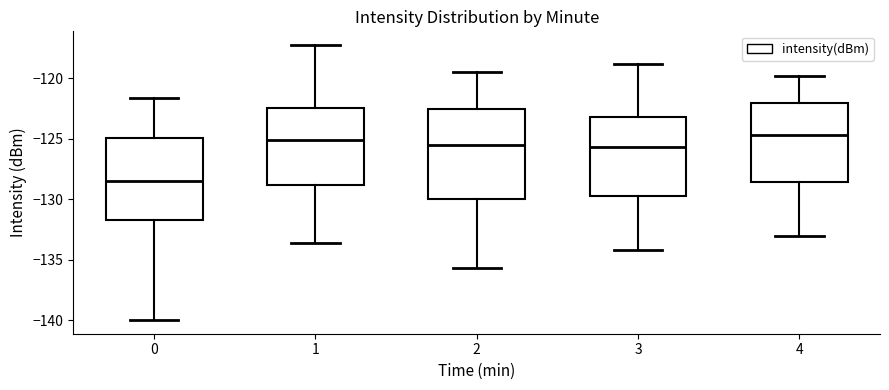

Reading left to right, read every box against the y-axis: the position of its median line, the range the box covers, and the ends of its whiskers. The values are not printed on the chart, so give them approximately, as read against the axis.

0: median -128.5, box -131.5 to -125.0, whiskers -140.0 to -121.5
1: median -125.0, box -129.0 to -122.5, whiskers -133.5 to -117.0
2: median -125.5, box -130.0 to -122.5, whiskers -135.5 to -119.5
3: median -125.5, box -129.5 to -123.0, whiskers -134.0 to -119.0
4: median -124.5, box -128.5 to -122.0, whiskers -133.0 to -120.0